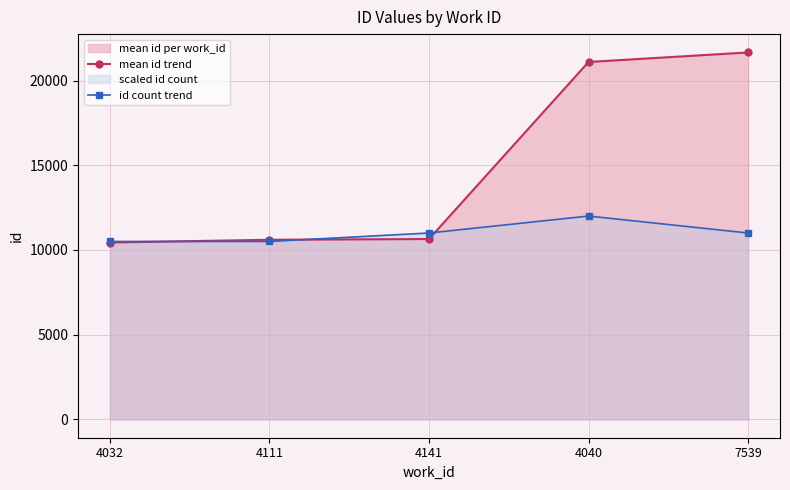

What is the sum of all mean id trend values?

74432.2